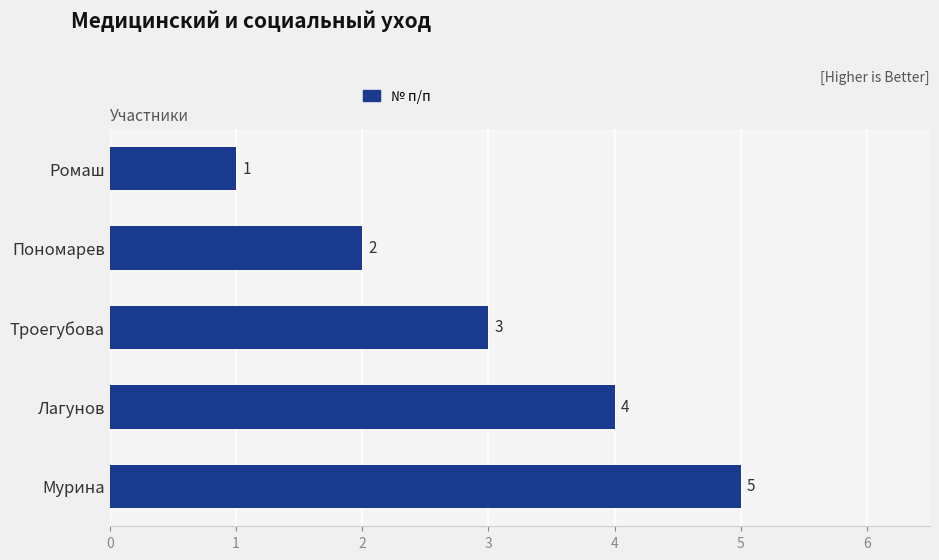

How many bars are there in total?

5